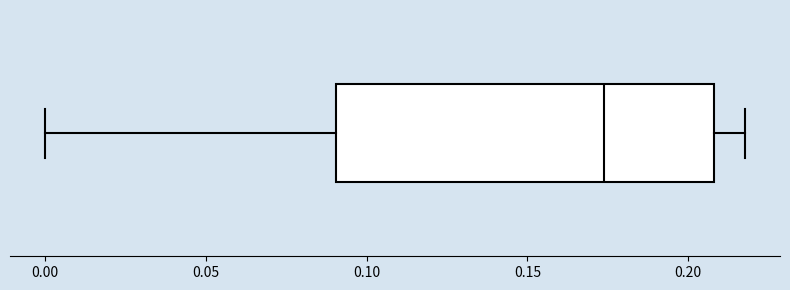

Transcribe this box plot: give where the median line is, the range the box spans, and where the two whiskers end, as read against the x-axis. The values are not printed on the chart, so give them approximately, as read against the axis.

median 0.175, box 0.090 to 0.210, whiskers 0.000 to 0.220